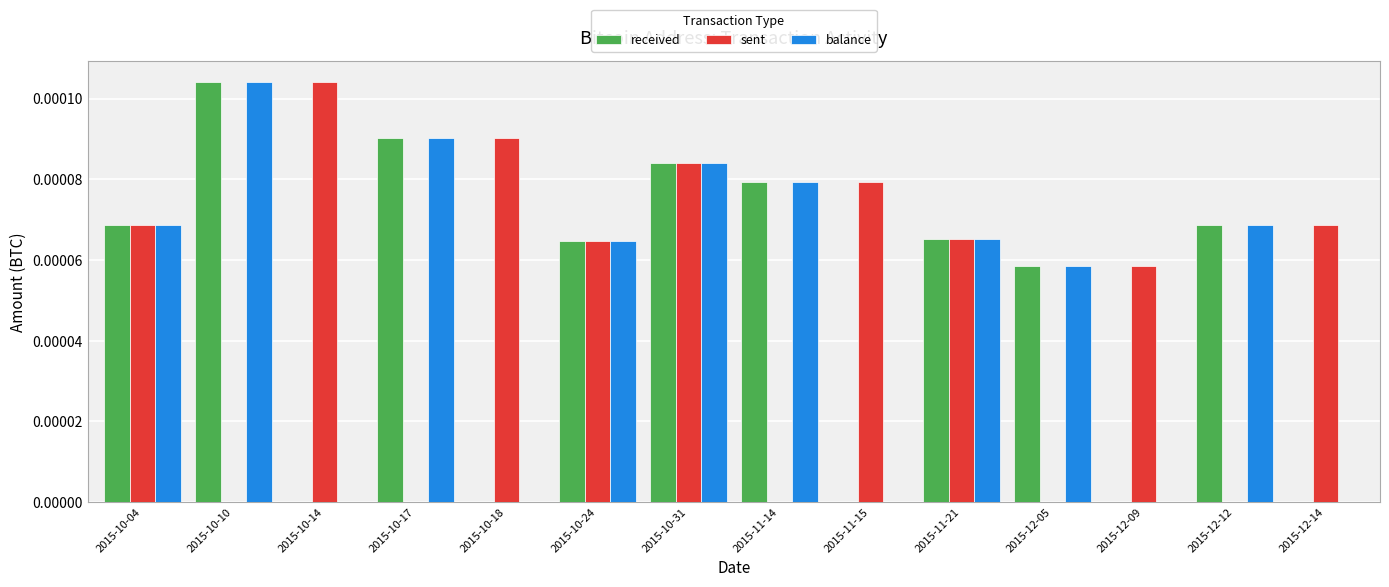

What are all the series names shown in the legend?

received, sent, balance